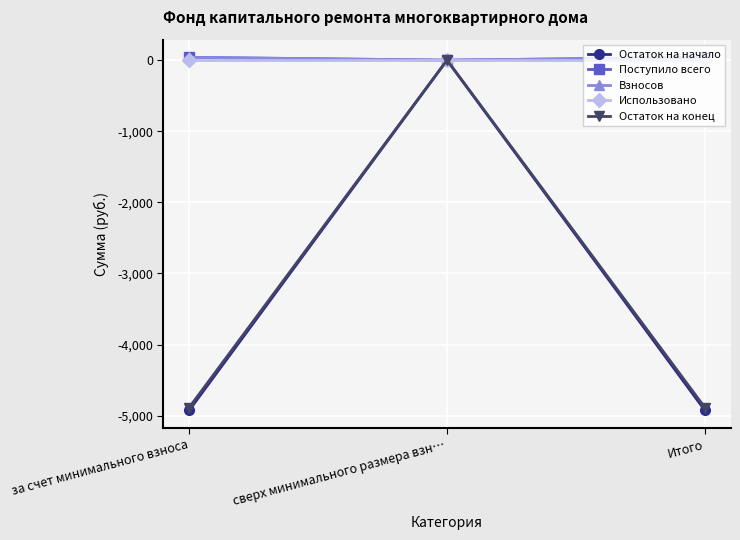

At which label does Поступило всего first exceed 39?

за счет минимального взноса